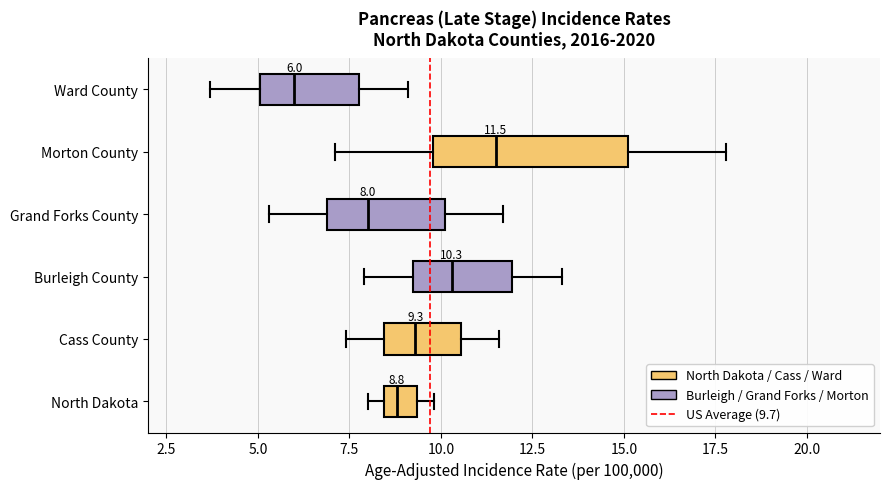

Which box's median line is the furthest to the left?

Ward County